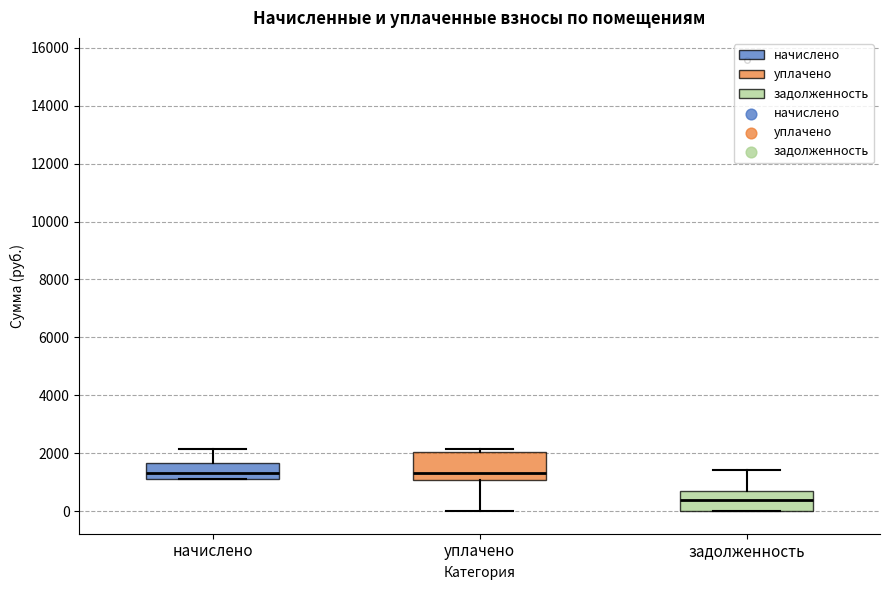

Reading left to right, transcribe this box plot: for each box, give where its median line is, the range the box spans, and where its two whiskers end, as read against the y-axis. The values are not printed on the chart, so give them approximately, as read against the axis.

начислено: median 1400, box 1200 to 1600, whiskers 1000 to 2200
уплачено: median 1400, box 1000 to 2000, whiskers 0 to 2200
задолженность: median 400, box 0 to 800, whiskers 0 to 1400